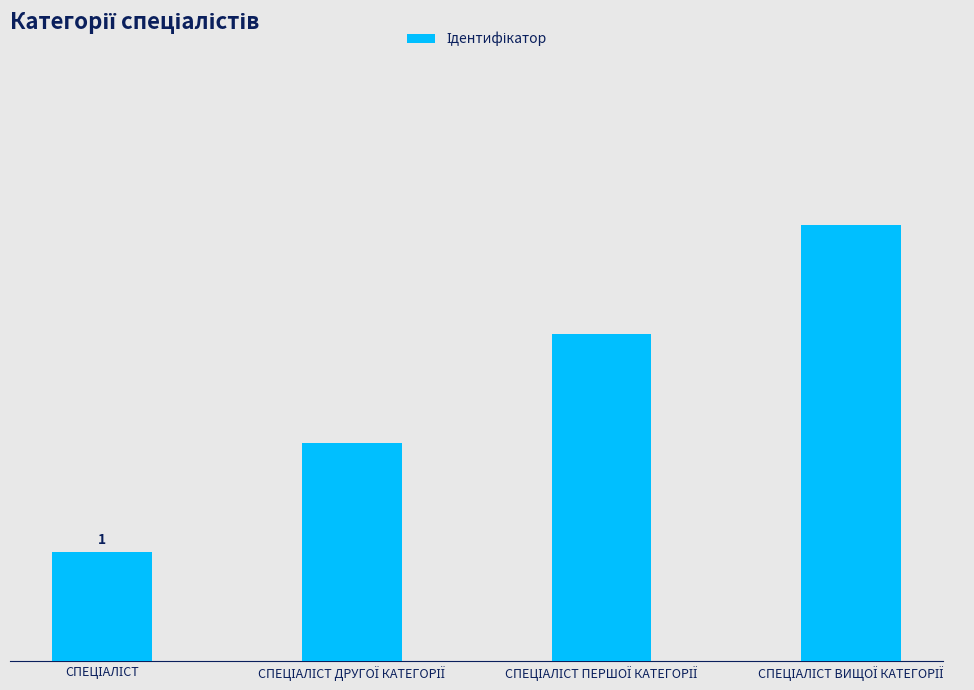

What is the maximum value shown in the chart?

4